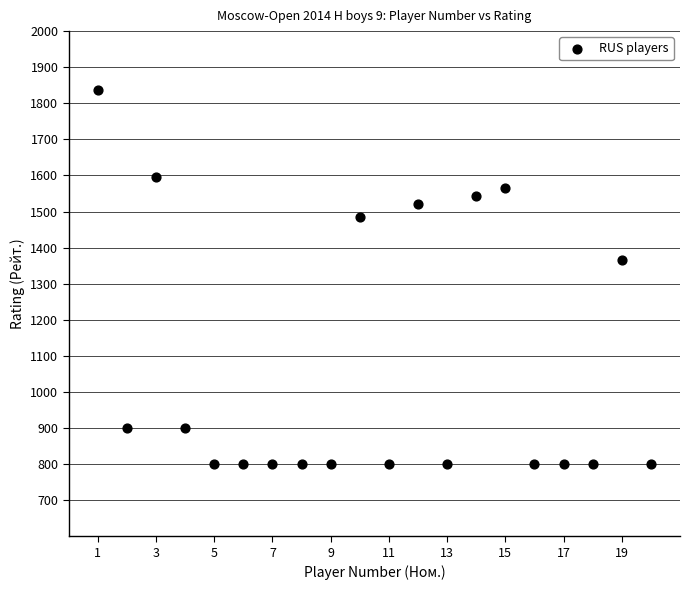

What Y value in the scatter plot is closest to 1318?

1367